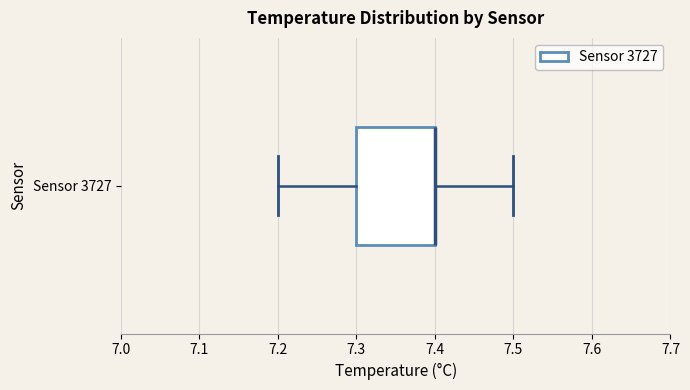

Where is the right edge of the box for Sensor 3727 on the x-axis? The values are not printed on the chart, so give them approximately, as read against the axis.

7.4